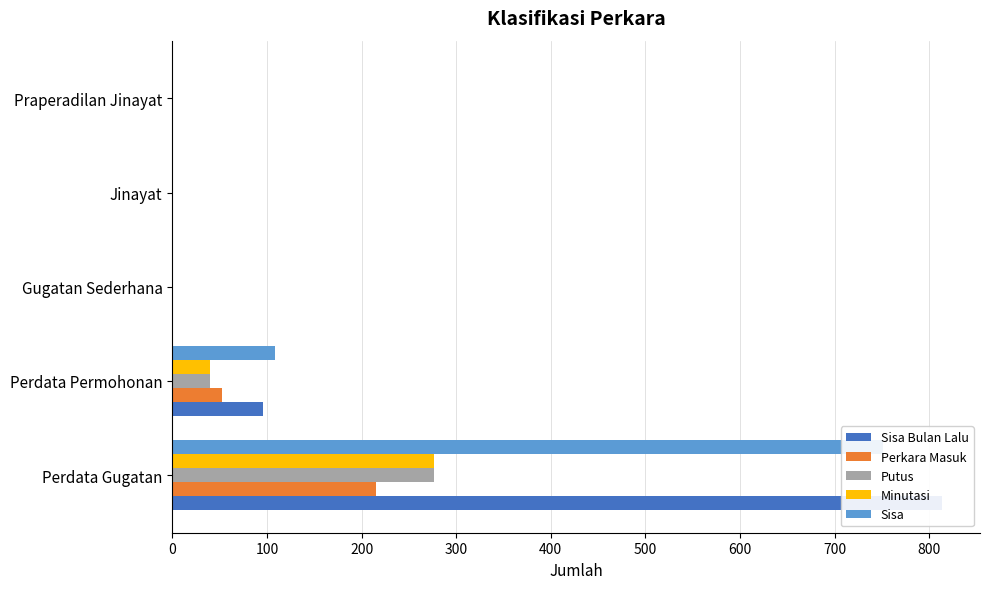

How many bars are there in total?

25